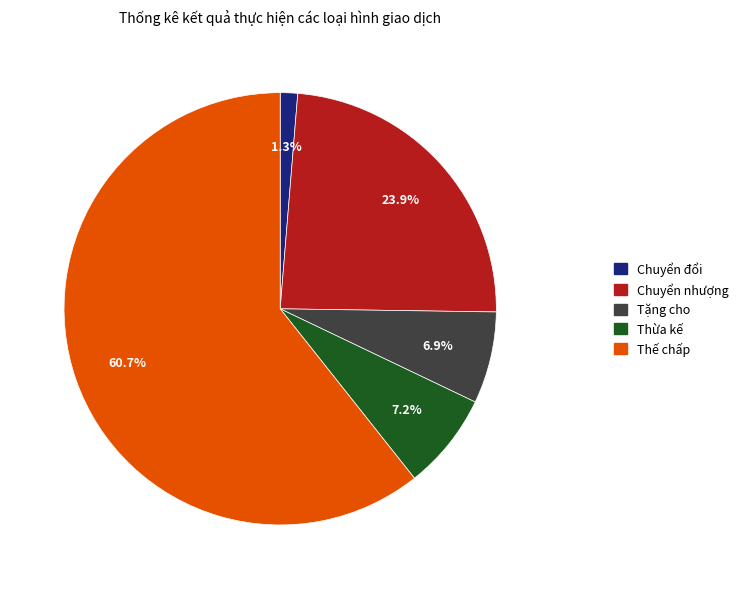

How many segments does this pie chart have?

5